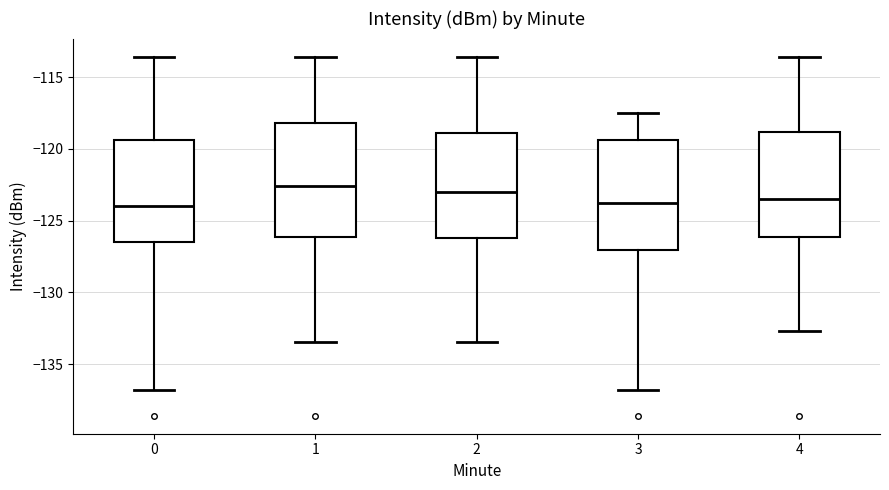

Reading left to right, read every box against the y-axis: the position of its median line, the range the box covers, and the ends of its whiskers. The values are not printed on the chart, so give them approximately, as read against the axis.

0: median -124.0, box -126.5 to -119.5, whiskers -137.0 to -113.5
1: median -122.5, box -126.0 to -118.0, whiskers -133.5 to -113.5
2: median -123.0, box -126.0 to -119.0, whiskers -133.5 to -113.5
3: median -124.0, box -127.0 to -119.5, whiskers -137.0 to -117.5
4: median -123.5, box -126.0 to -119.0, whiskers -132.5 to -113.5